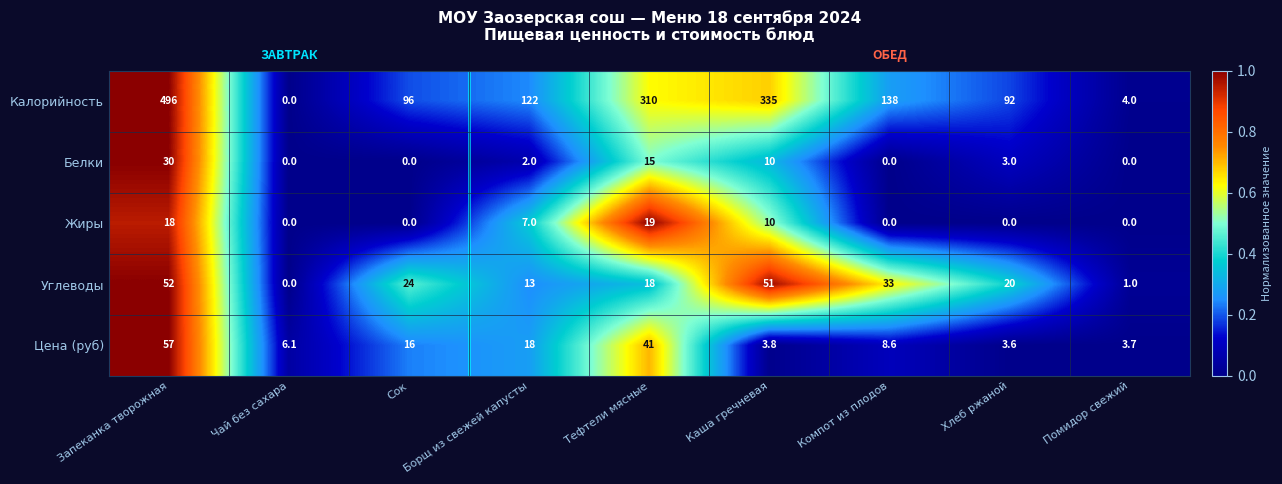

Count the number of categories in the chart.

9